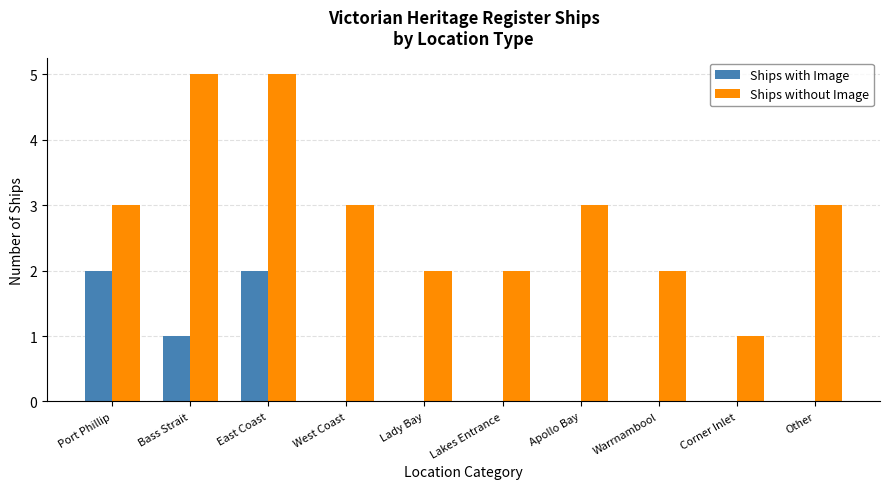

Reading left to right, what are all the values shown in this chart?

Ships with Image: 2	1	2	0	0	0	0	0	0	0
Ships without Image: 3	5	5	3	2	2	3	2	1	3